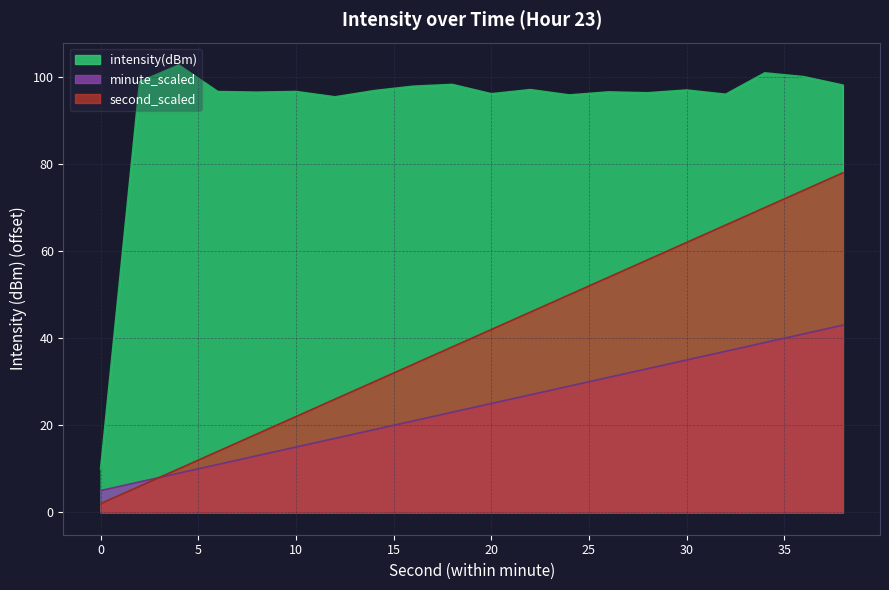

Is the value of minute_scaled at 36 greater than the value of intensity(dBm) at 22?

No